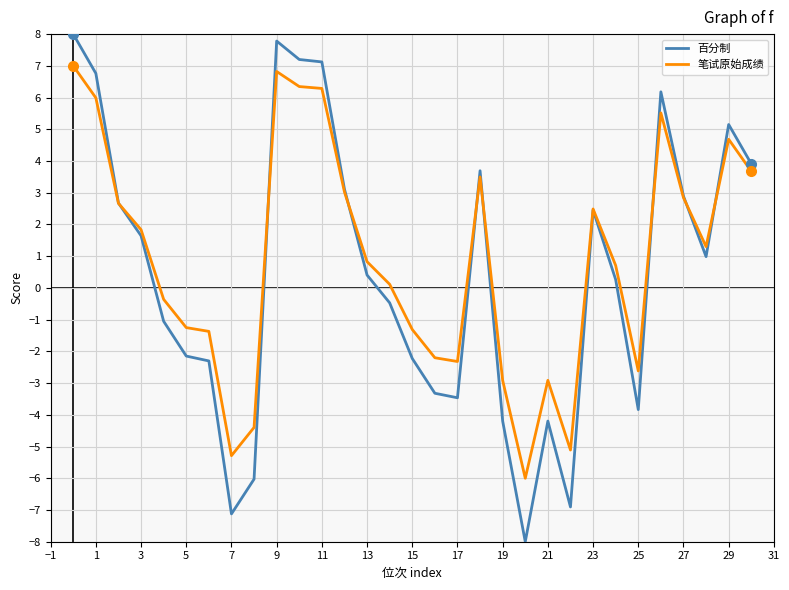

True or false: 笔试原始成绩 has more than 1 points higher than both neighbors.

True